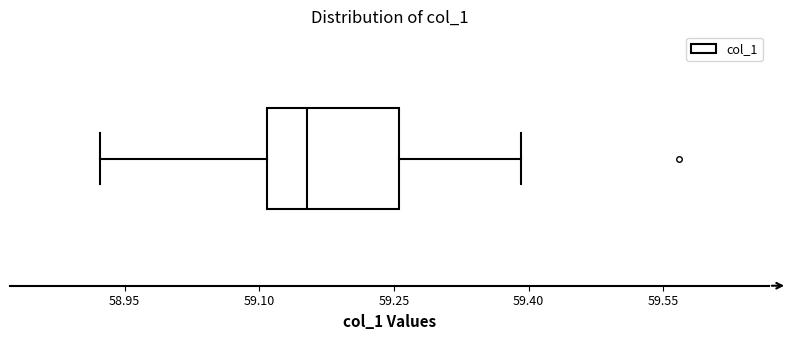

Read this box plot against the x-axis: the position of the median line, the range covered by the box, and the ends of both whiskers. The values are not printed on the chart, so give them approximately, as read against the axis.

median 59.16, box 59.10 to 59.26, whiskers 58.92 to 59.40